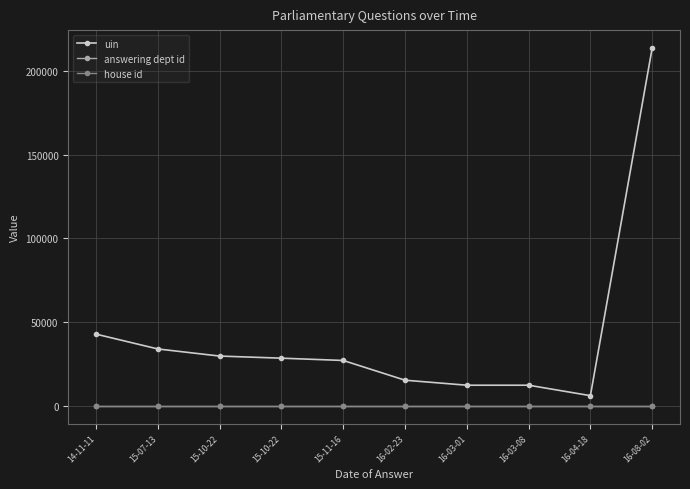

True or false: answering dept id has more than 1 points higher than both neighbors.

False